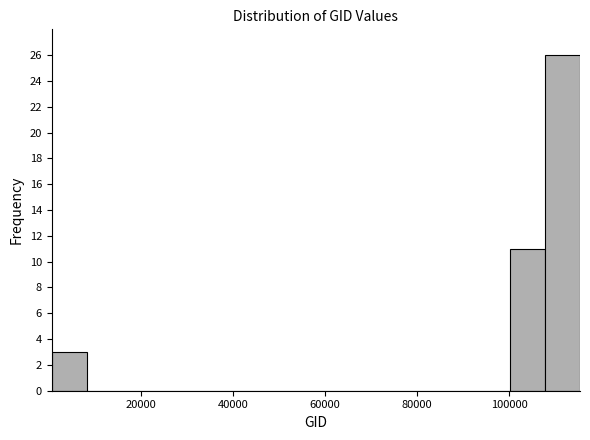

Read against the x-axis, roughly where is the centre of the tallest bar?

112000